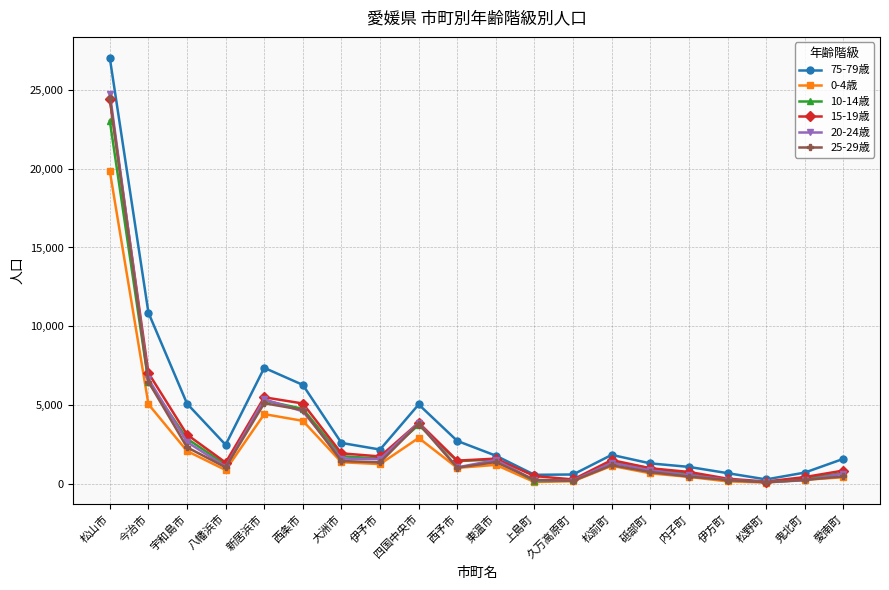

What is the sum of the 25-29歳 values at 今治市 and 久万高原町?

6688